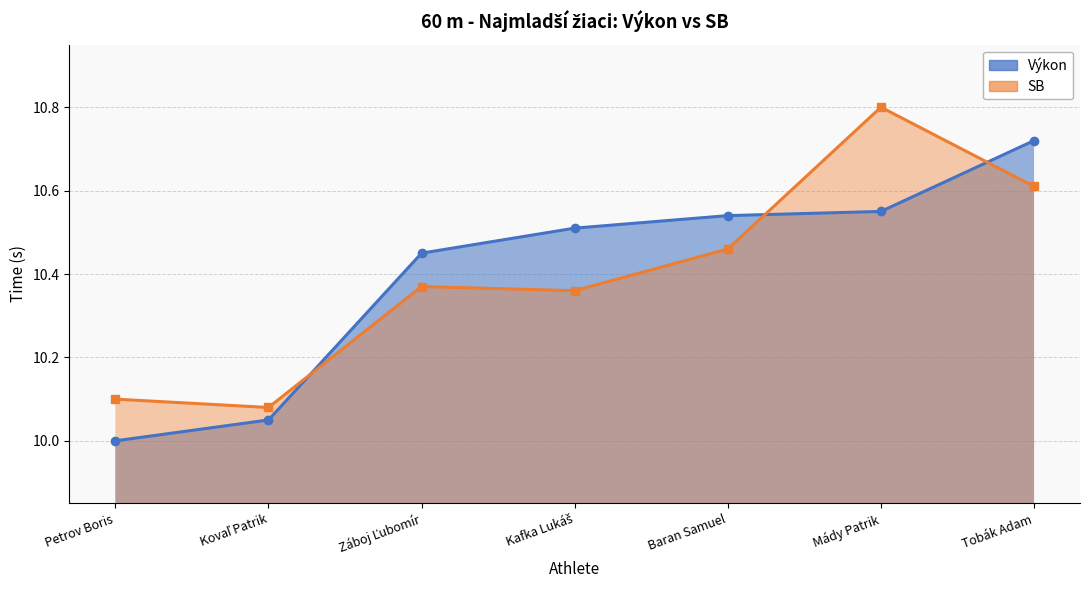

Reading right to left, extract all data points from this chart.

Výkon: 10.7	10.6	10.5	10.5	10.4	10.1	10.0
SB: 10.6	10.8	10.5	10.4	10.4	10.1	10.1